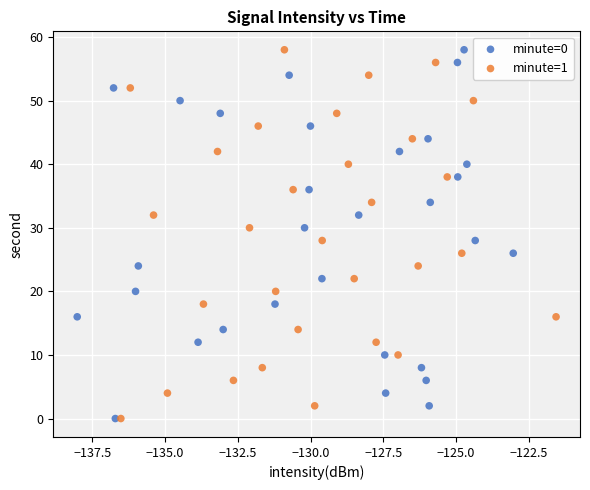

What are all the series names shown in the legend?

minute=0, minute=1